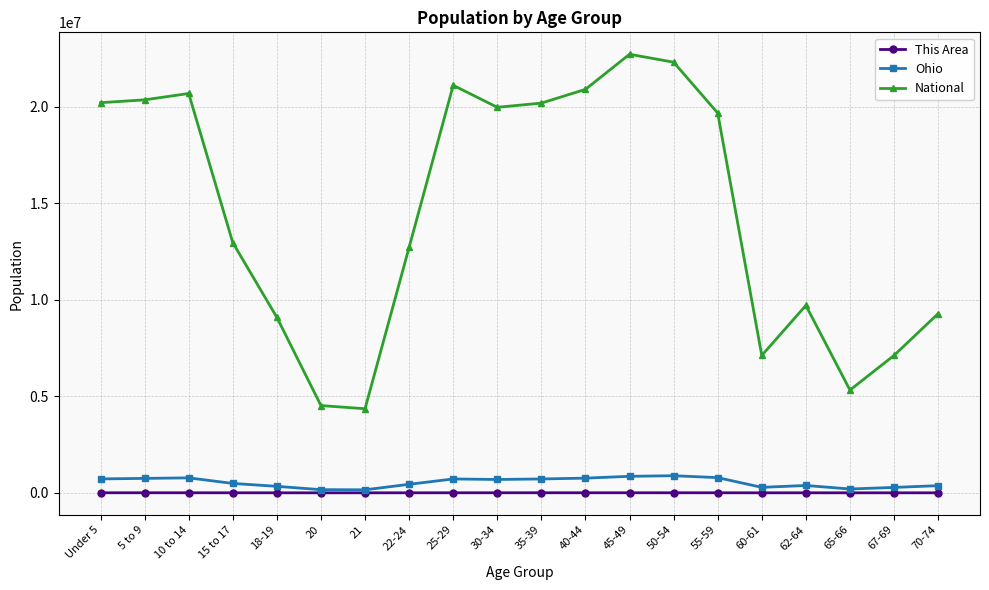

What are all the series names shown in the legend?

This Area, Ohio, National